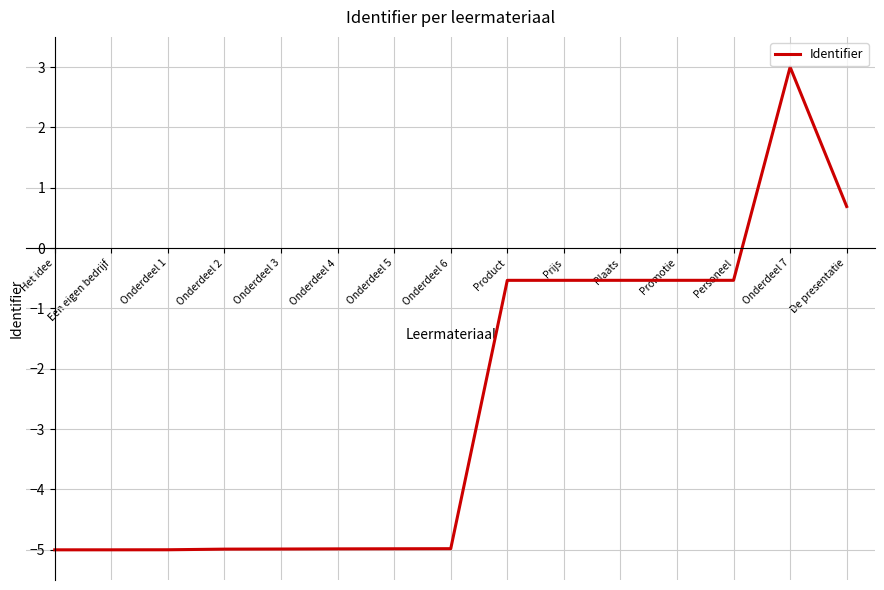

At which label does the data first exceed -4?

Product